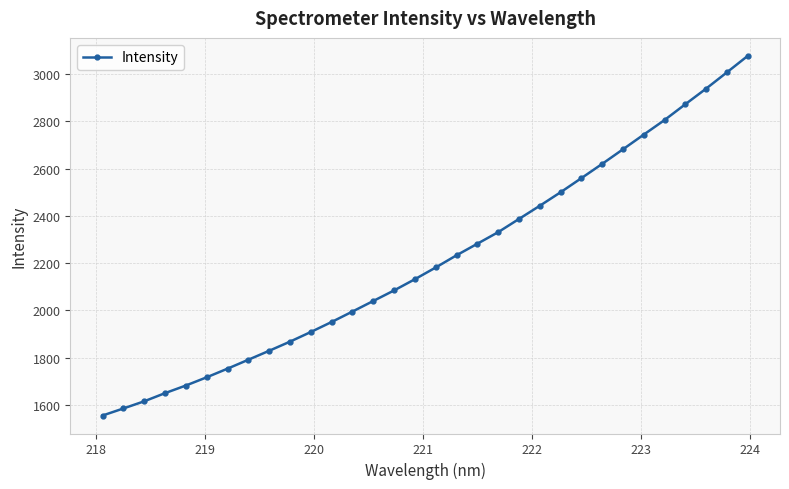

Reading left to right, what are all the values shown in this chart?

1554.8	1584.6	1615.0	1649.5	1681.7	1716.6	1753.1	1790.9	1828.8	1867.5	1908.3	1950.7	1994.9	2039.6	2084.3	2131.8	2181.4	2233.0	2281.9	2330.8	2386.7	2442.5	2499.8	2559.5	2619.8	2681.6	2743.8	2805.5	2872.4	2938.5	3007.4	3077.0